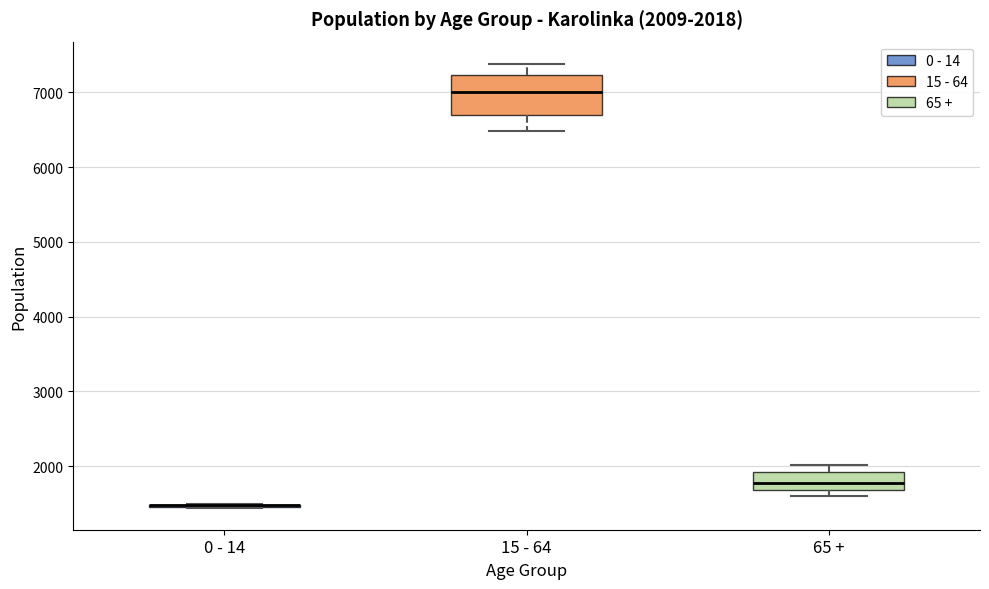

Which box is the tallest, from its lower edge to its upper edge?

15 - 64